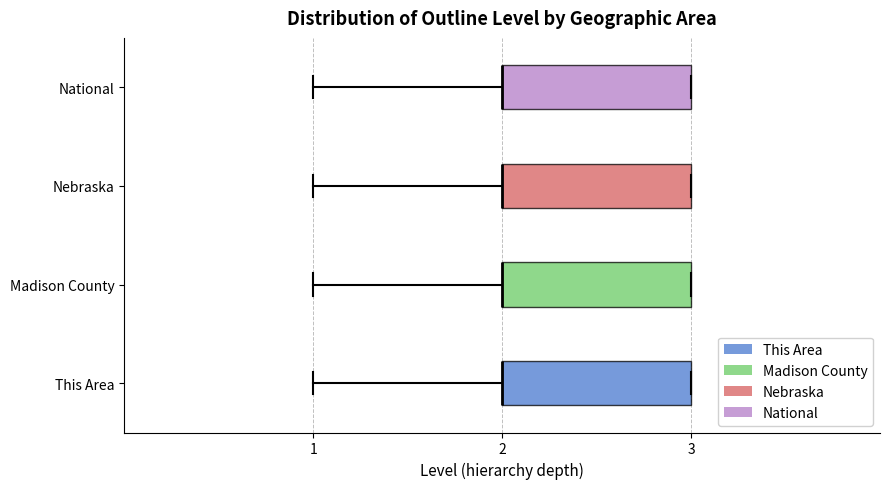

Where is the right edge of the box for This Area on the x-axis? The values are not printed on the chart, so give them approximately, as read against the axis.

3